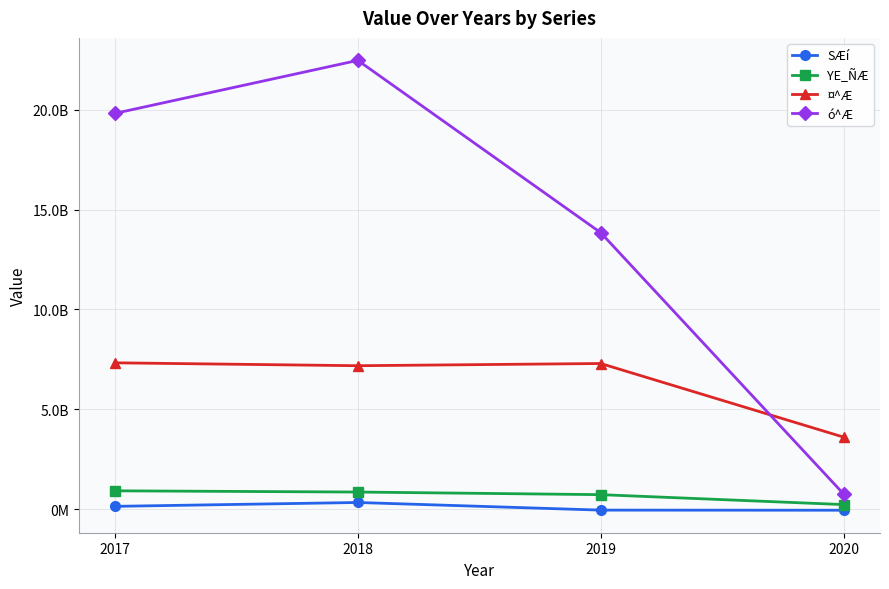

What are all the series names shown in the legend?

SÆí, YE_ÑÆ, ¤^Æ, ó^Æ